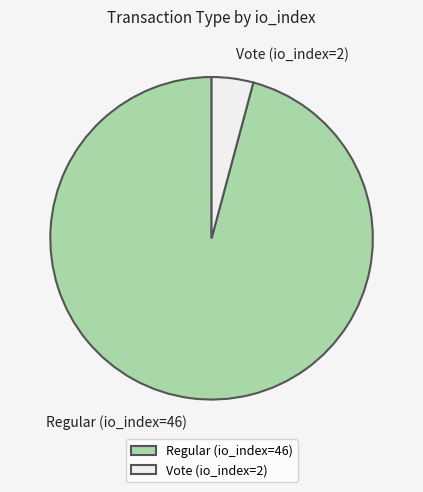

Between Regular (io_index=46) and Vote (io_index=2), which is larger?

Regular (io_index=46)